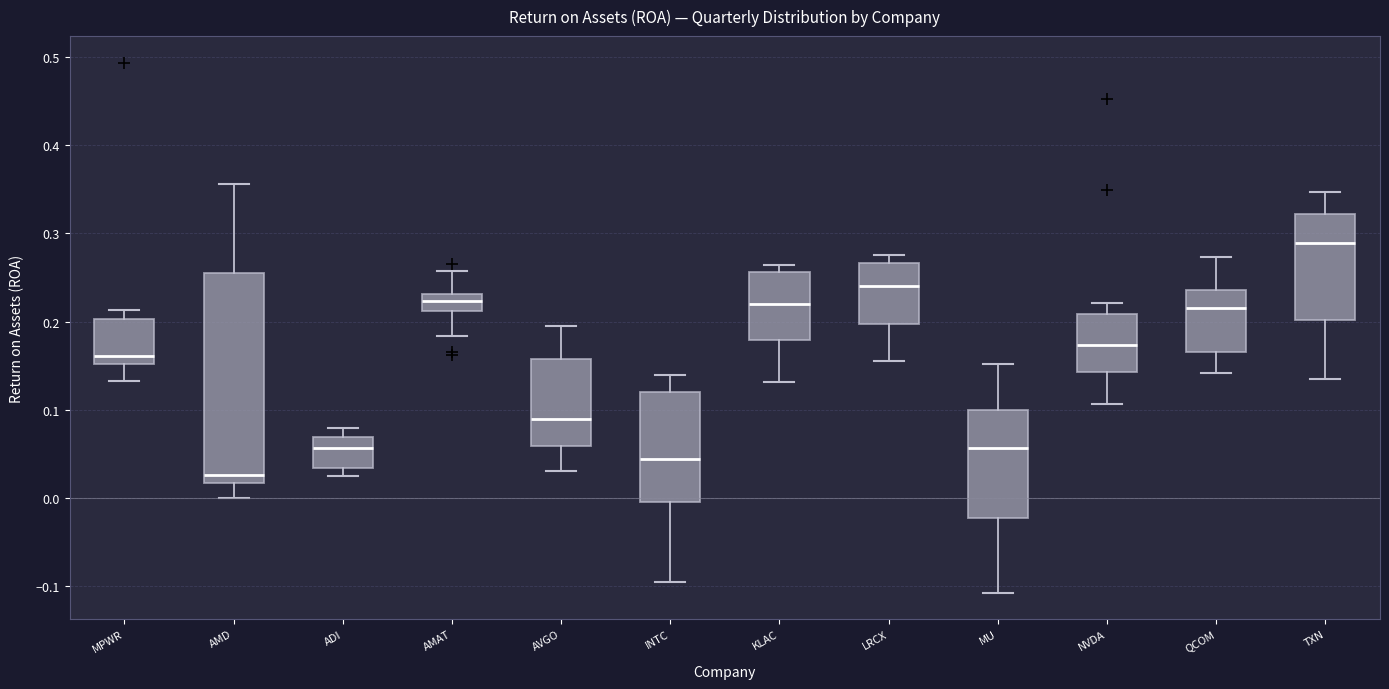

Reading left to right, read every box against the y-axis: the position of its median line, the range the box covers, and the ends of its whiskers. The values are not printed on the chart, so give them approximately, as read against the axis.

MPWR: median 0.16, box 0.15 to 0.20, whiskers 0.13 to 0.21
AMD: median 0.03, box 0.02 to 0.25, whiskers 0.00 to 0.36
ADI: median 0.06, box 0.03 to 0.07, whiskers 0.03 (just below the box's lower edge) to 0.08
AMAT: median 0.22, box 0.21 to 0.23, whiskers 0.18 to 0.26
AVGO: median 0.09, box 0.06 to 0.16, whiskers 0.03 to 0.19
INTC: median 0.04, box 0.00 to 0.12, whiskers -0.10 to 0.14
KLAC: median 0.22, box 0.18 to 0.26, whiskers 0.13 to 0.26 (just above the box's upper edge)
LRCX: median 0.24, box 0.20 to 0.27, whiskers 0.15 to 0.28
MU: median 0.06, box -0.02 to 0.10, whiskers -0.11 to 0.15
NVDA: median 0.17, box 0.14 to 0.21, whiskers 0.11 to 0.22
QCOM: median 0.22, box 0.17 to 0.24, whiskers 0.14 to 0.27
TXN: median 0.29, box 0.20 to 0.32, whiskers 0.14 to 0.35